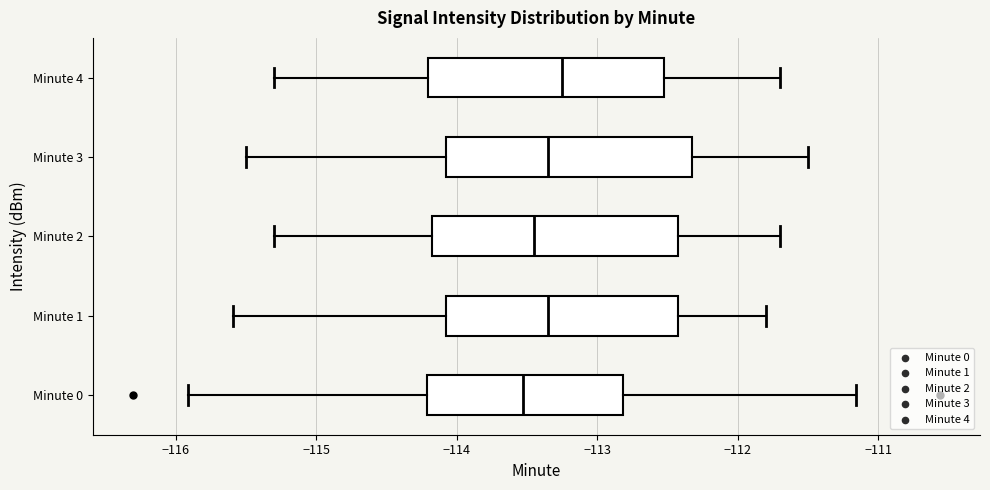

Reading bottom to top, transcribe this box plot: for each box, give where its median line is, the range the box spans, and where its two whiskers end, as read against the x-axis. The values are not printed on the chart, so give them approximately, as read against the axis.

Minute 0: median -113.5, box -114.2 to -112.8, whiskers -115.9 to -111.2
Minute 1: median -113.3, box -114.1 to -112.4, whiskers -115.6 to -111.8
Minute 2: median -113.4, box -114.2 to -112.4, whiskers -115.3 to -111.7
Minute 3: median -113.3, box -114.1 to -112.3, whiskers -115.5 to -111.5
Minute 4: median -113.2, box -114.2 to -112.5, whiskers -115.3 to -111.7